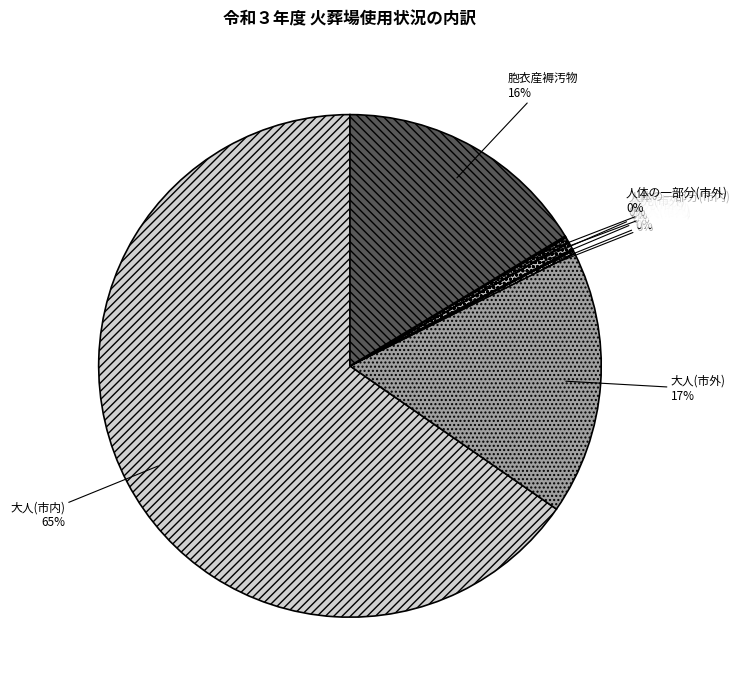

Which slice is the largest?

大人(市内)